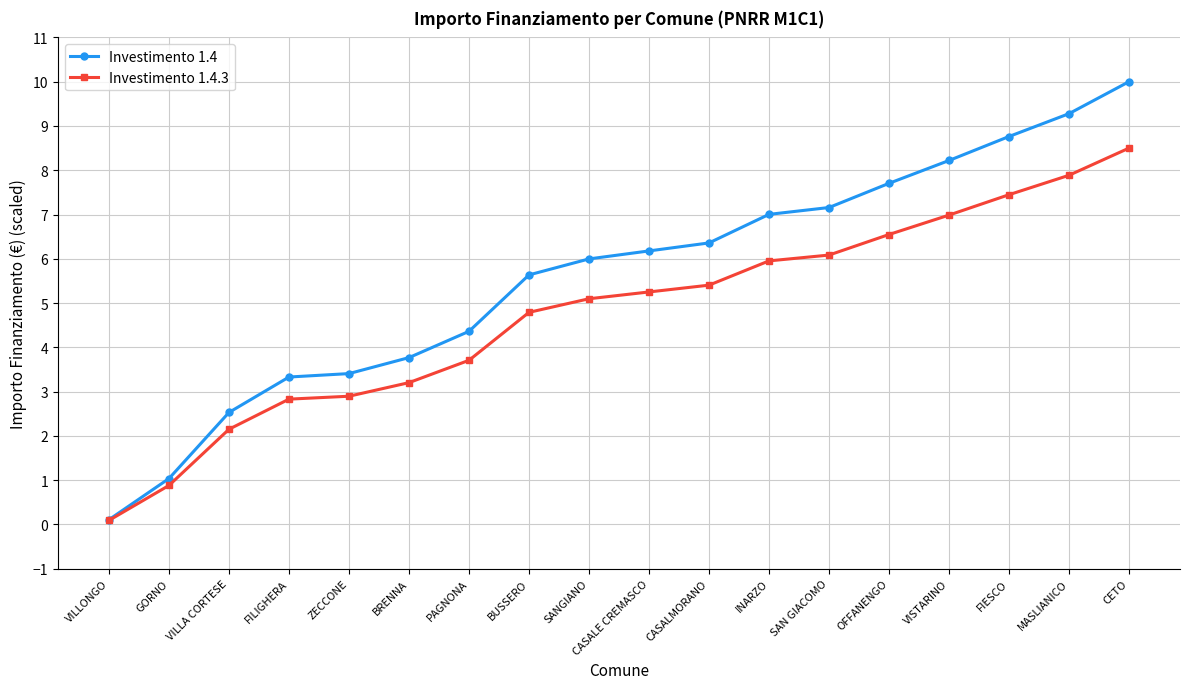

Reading left to right, transcribe all the data shown in this chart.

Investimento 1.4: 0.1	1.0	2.5	3.3	3.4	3.8	4.4	5.6	6.0	6.2	6.4	7.0	7.2	7.7	8.2	8.8	9.3	10.0
Investimento 1.4.3: 0.1	0.9	2.2	2.8	2.9	3.2	3.7	4.8	5.1	5.3	5.4	6.0	6.1	6.5	7.0	7.4	7.9	8.5